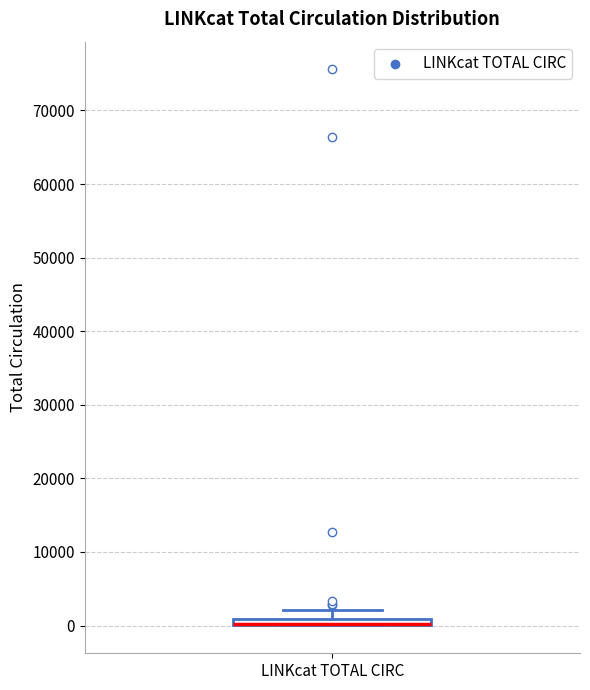

Where is the lower edge of the box for LINKcat TOTAL CIRC on the y-axis? The values are not printed on the chart, so give them approximately, as read against the axis.

0